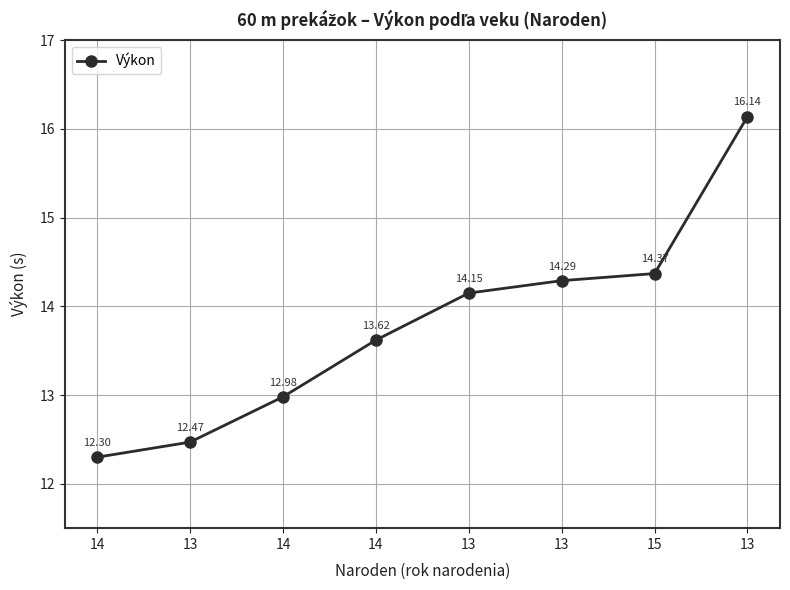

What is the smallest value displayed?

12.3